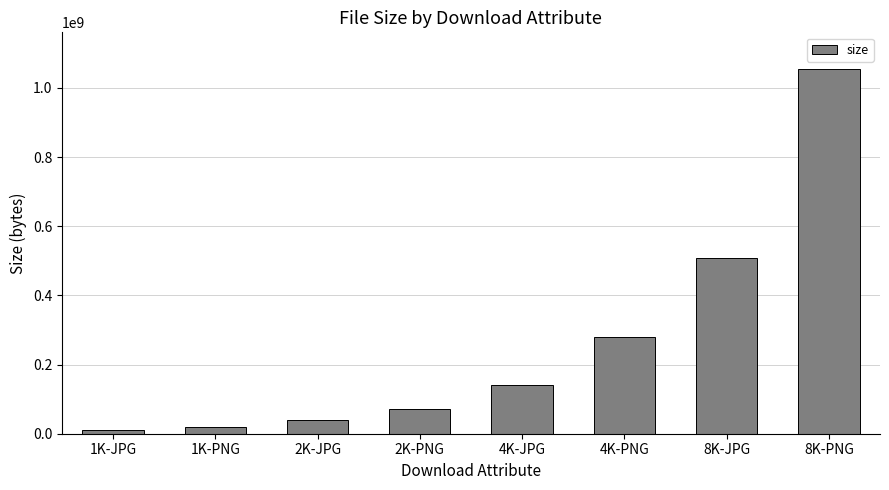

Are the bars grouped side by side (vs. stacked)?

No